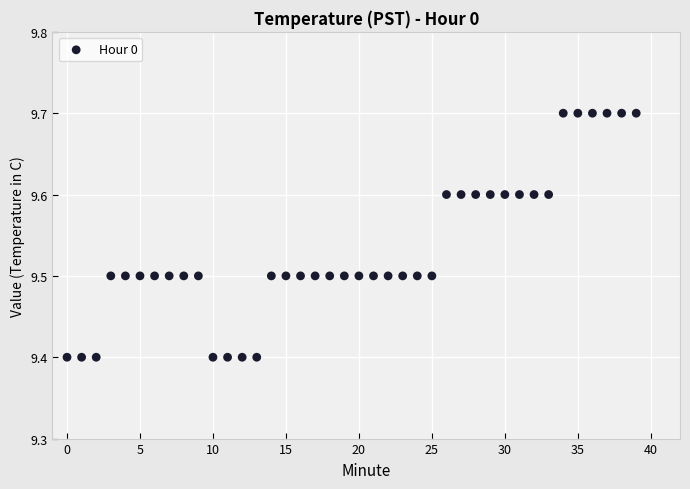

What is the range of Y values (max minus min)?

0.3